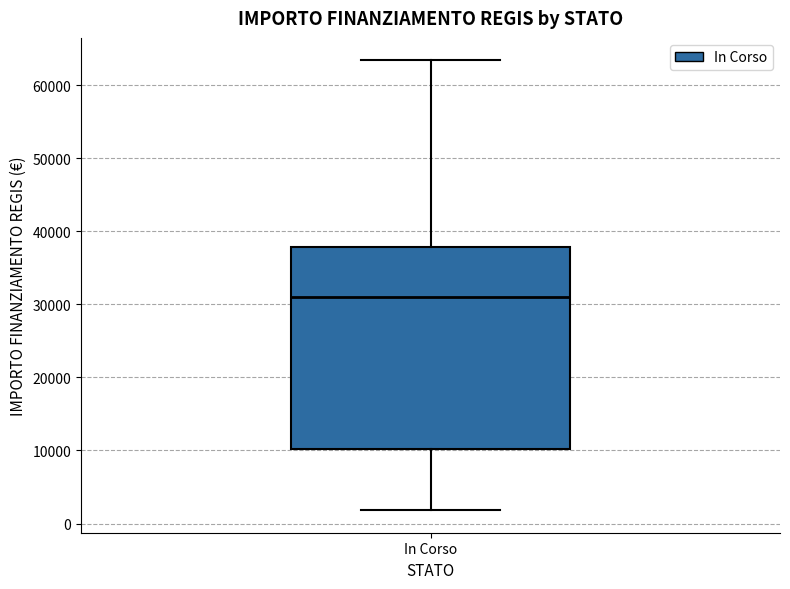

Where is the upper edge of the box for In Corso on the y-axis? The values are not printed on the chart, so give them approximately, as read against the axis.

38000